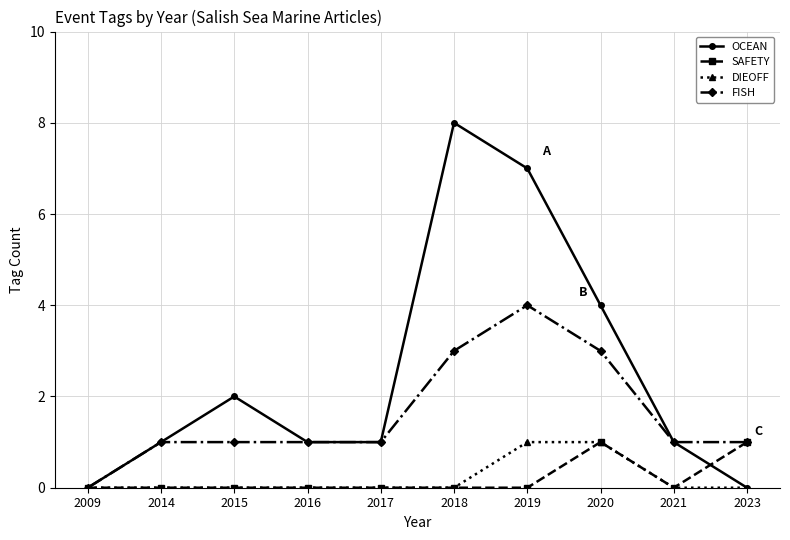

The value of OCEAN at 2020 is 4. True or false?

True